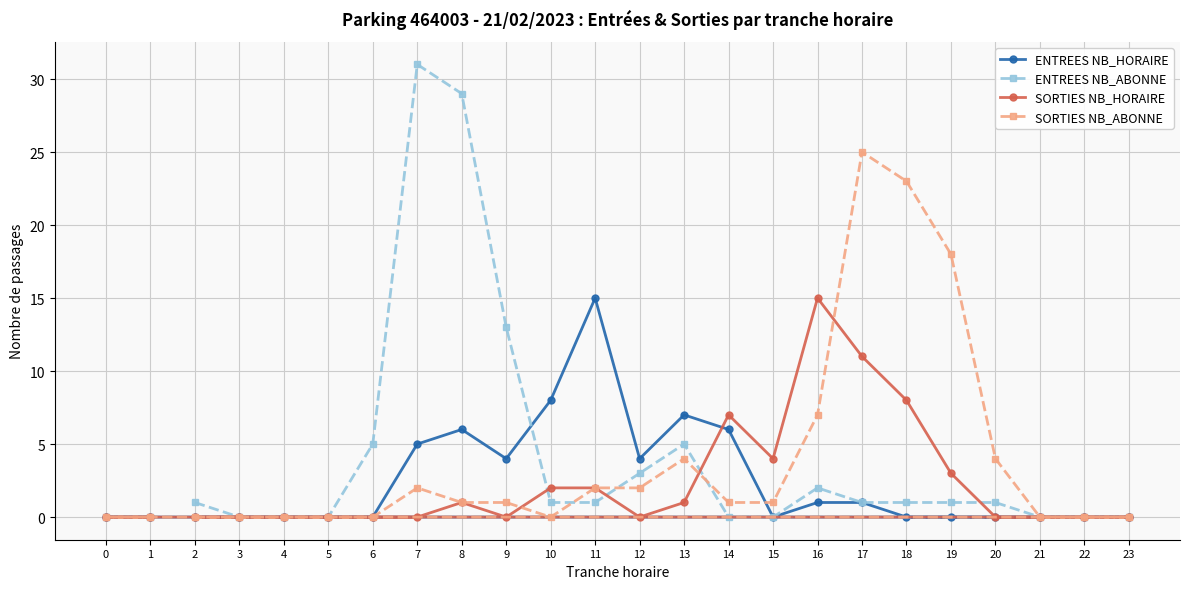

What is the value of the ENTREES NB_ABONNE point at the 10th from the left?

13